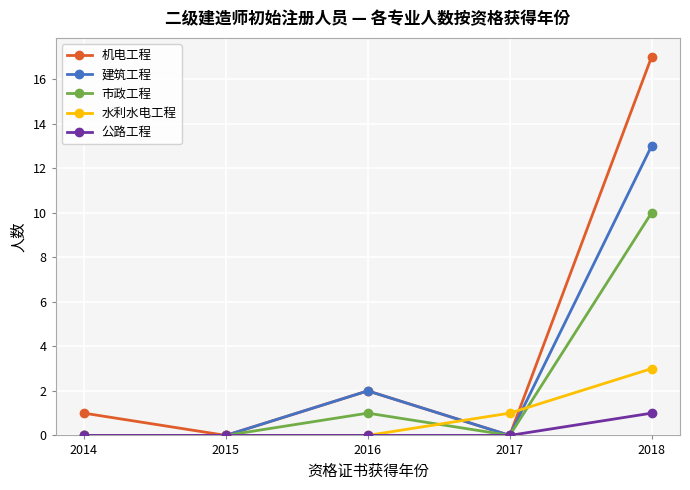

Reading left to right, transcribe all the data shown in this chart.

机电工程: 1	0	2	0	17
建筑工程: 0	0	2	0	13
市政工程: 0	0	1	0	10
水利水电工程: 0	0	0	1	3
公路工程: 0	0	0	0	1